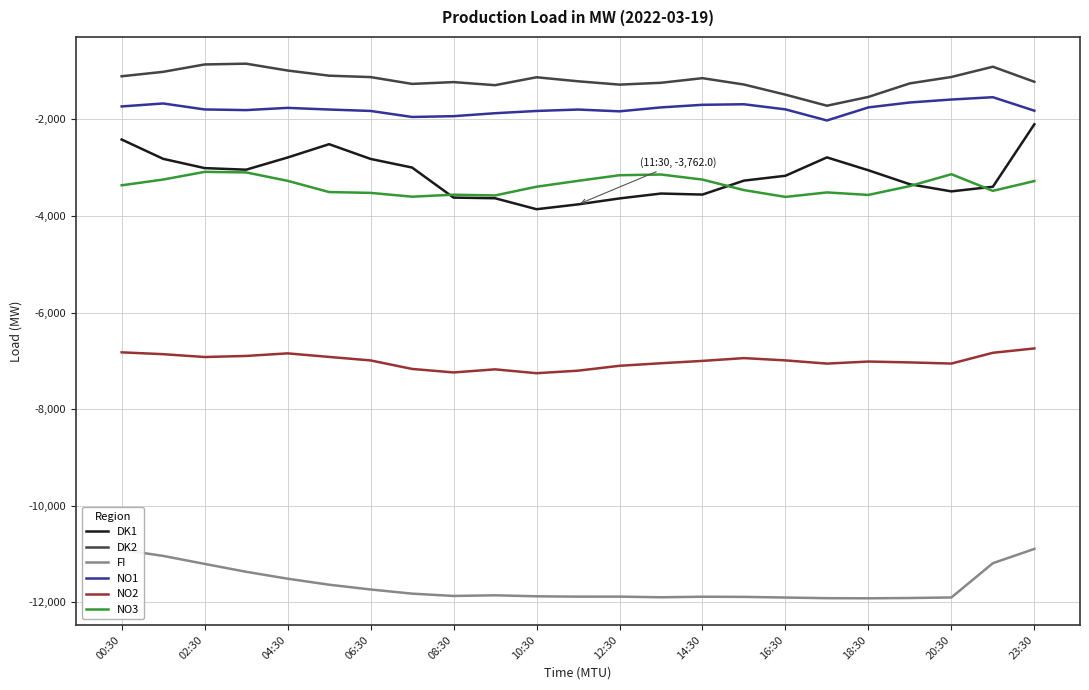

Which series has the widest spread of values?

DK1